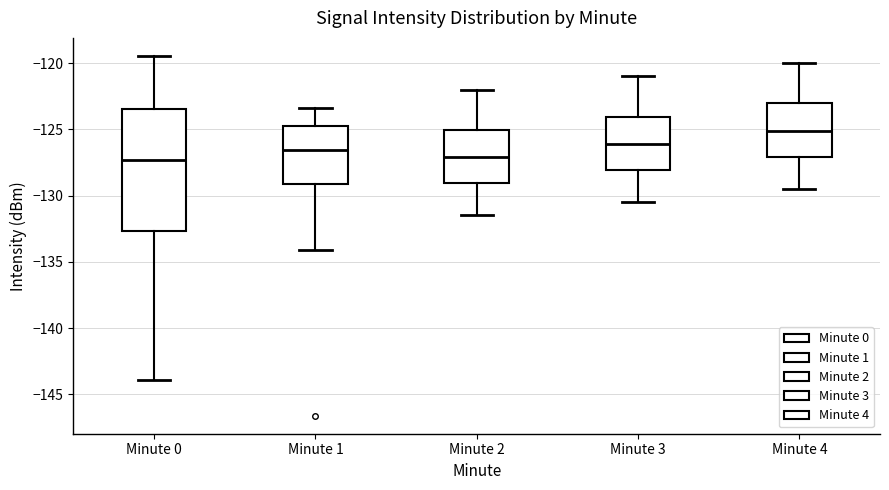

Reading left to right, read every box against the y-axis: the position of its median line, the range the box covers, and the ends of its whiskers. The values are not printed on the chart, so give them approximately, as read against the axis.

Minute 0: median -127.5, box -132.5 to -123.5, whiskers -144.0 to -119.5
Minute 1: median -126.5, box -129.0 to -125.0, whiskers -134.0 to -123.5
Minute 2: median -127.0, box -129.0 to -125.0, whiskers -131.5 to -122.0
Minute 3: median -126.0, box -128.0 to -124.0, whiskers -130.5 to -121.0
Minute 4: median -125.0, box -127.0 to -123.0, whiskers -129.5 to -120.0